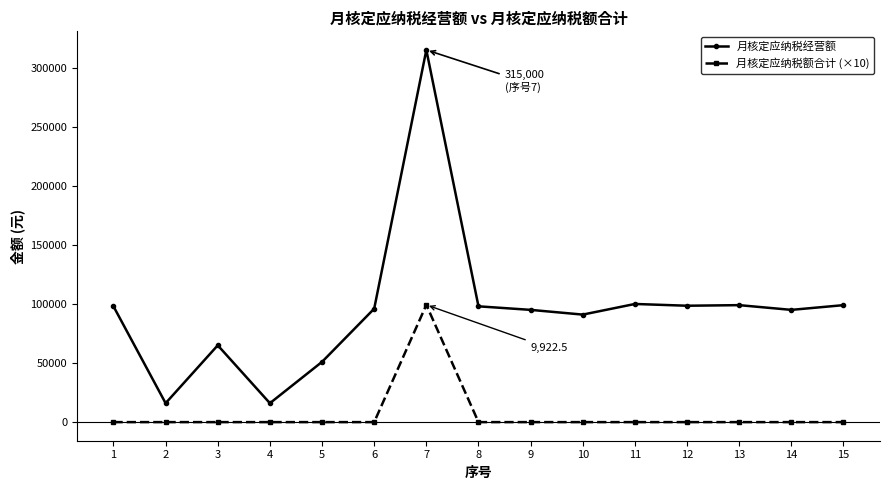

At 4, list the series in order from smallest to largest.

月核定应纳税额合计 (×10), 月核定应纳税经营额